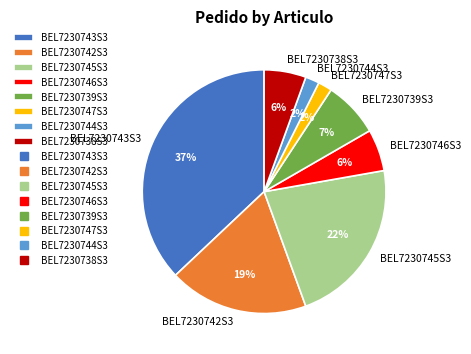

Between BEL7230743S3 and BEL7230739S3, which is larger?

BEL7230743S3